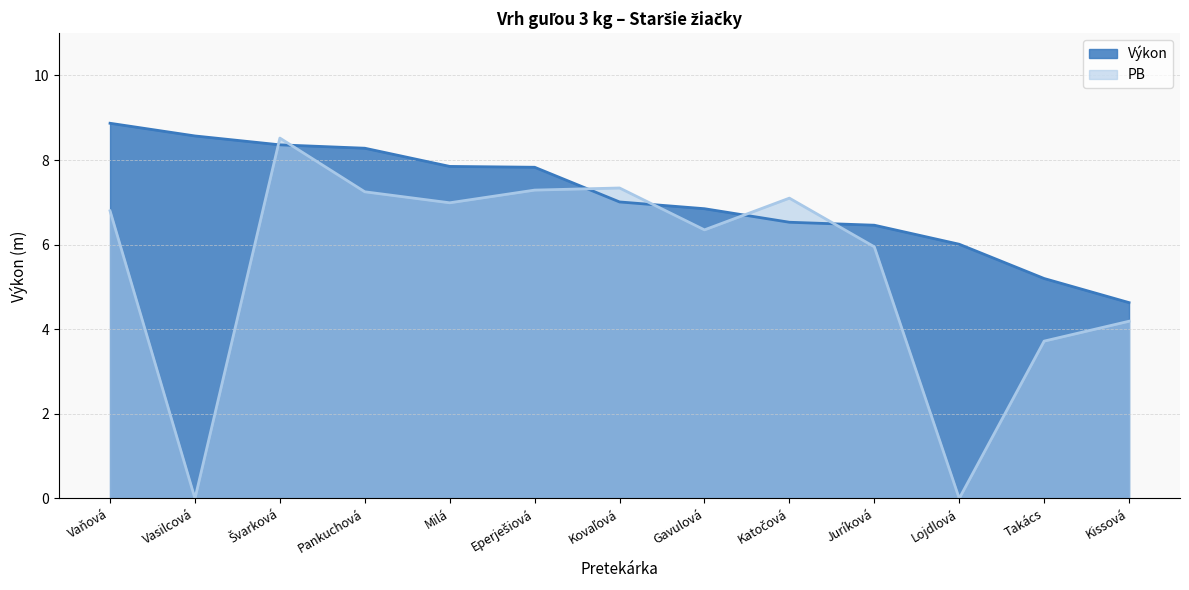

Which label corresponds to the largest value in the chart?

Vaňová